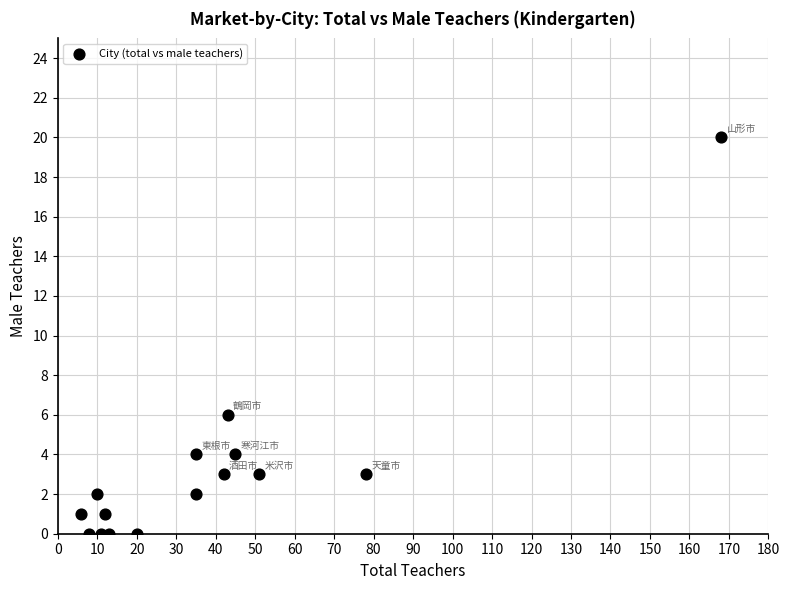

What Y value in the scatter plot is closest to 10?

6